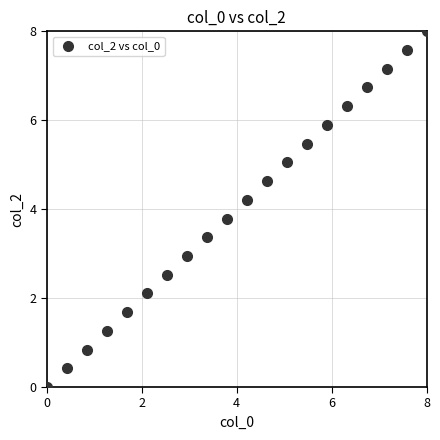

What is the range of Y values (max minus min)?

8.0